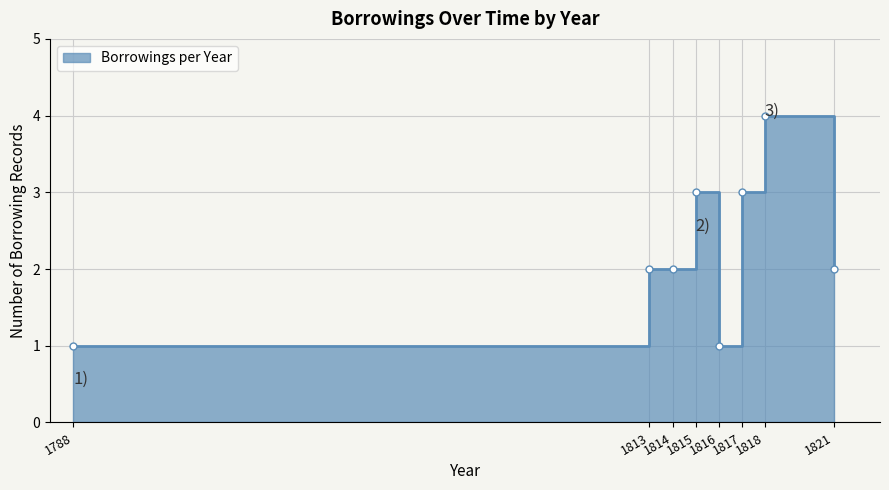

How many lines are shown in the chart?

1